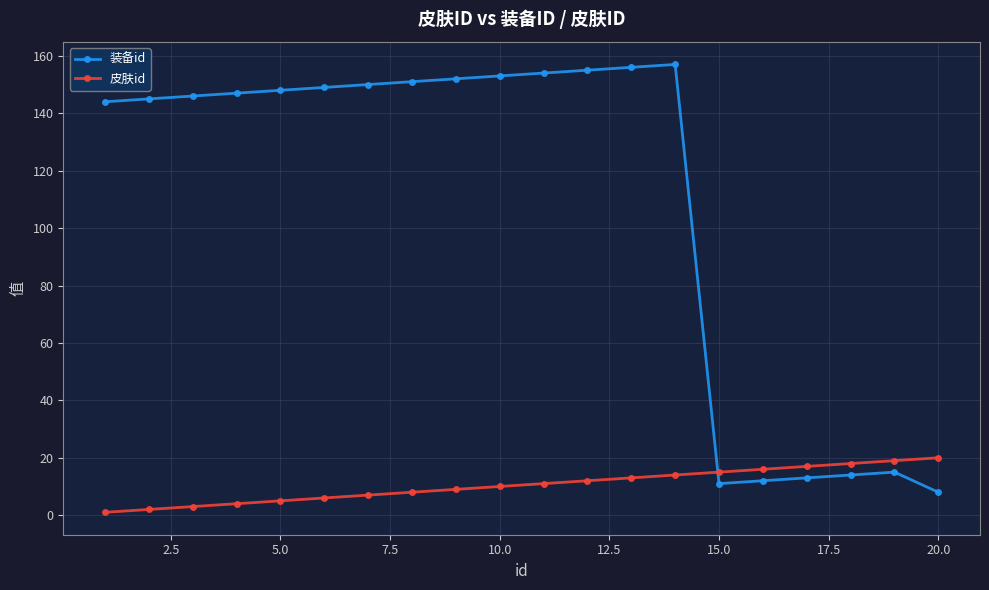

Rank the series by their average value, from lowest to highest.

皮肤id, 装备id